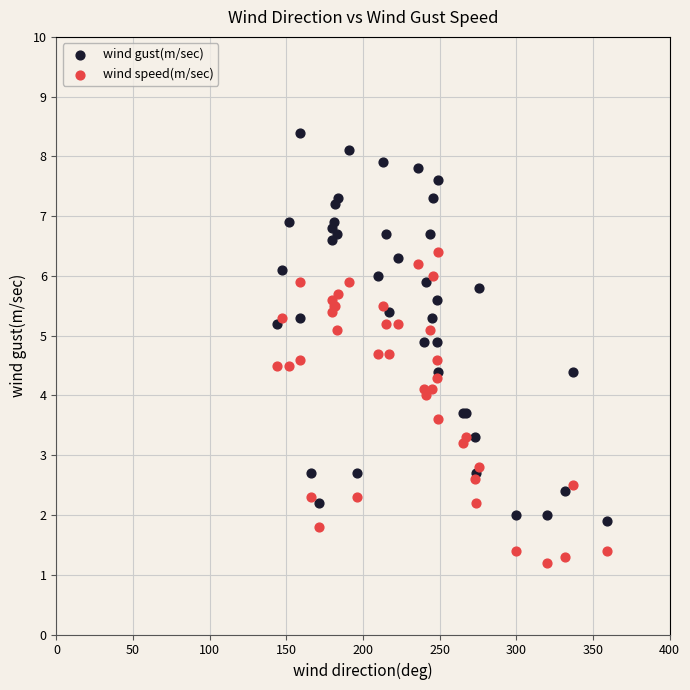

What are all the series names shown in the legend?

wind gust(m/sec), wind speed(m/sec)